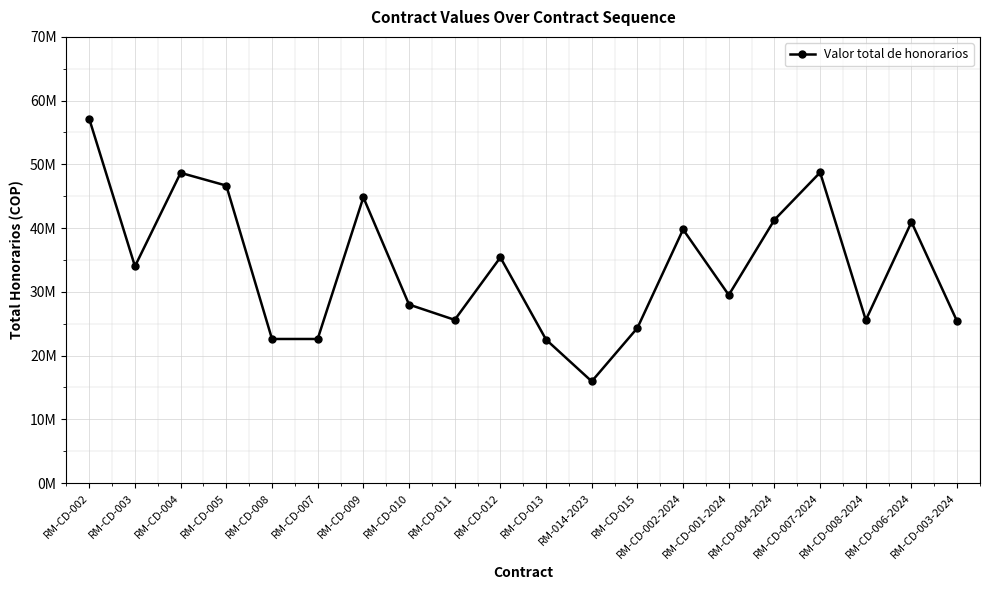

Which has a higher value, RM-CD-008-2024 or RM-CD-004?

RM-CD-004